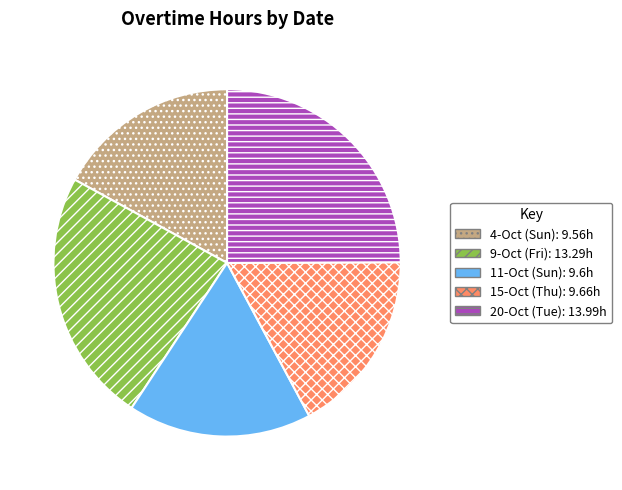

How many slices are in this pie chart?

5